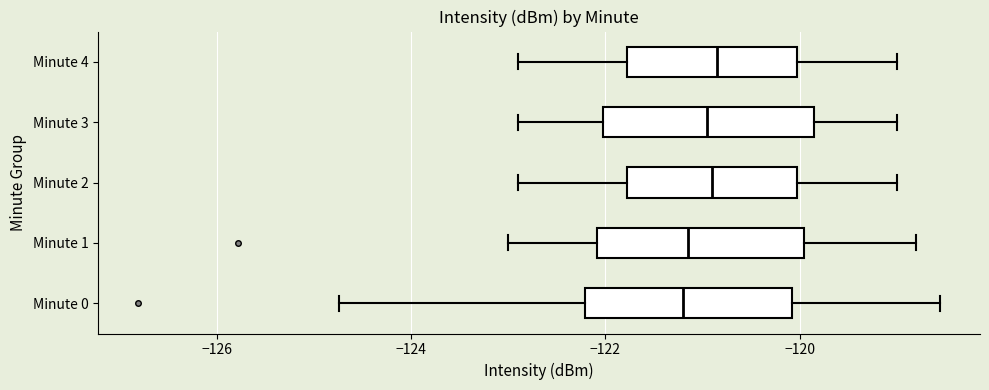

Reading bottom to top, read every box against the x-axis: the position of its median line, the range the box covers, and the ends of its whiskers. The values are not printed on the chart, so give them approximately, as read against the axis.

Minute 0: median -121.2, box -122.2 to -120.0, whiskers -124.8 to -118.6
Minute 1: median -121.2, box -122.0 to -120.0, whiskers -123.0 to -118.8
Minute 2: median -120.8, box -121.8 to -120.0, whiskers -122.8 to -119.0
Minute 3: median -121.0, box -122.0 to -119.8, whiskers -122.8 to -119.0
Minute 4: median -120.8, box -121.8 to -120.0, whiskers -122.8 to -119.0